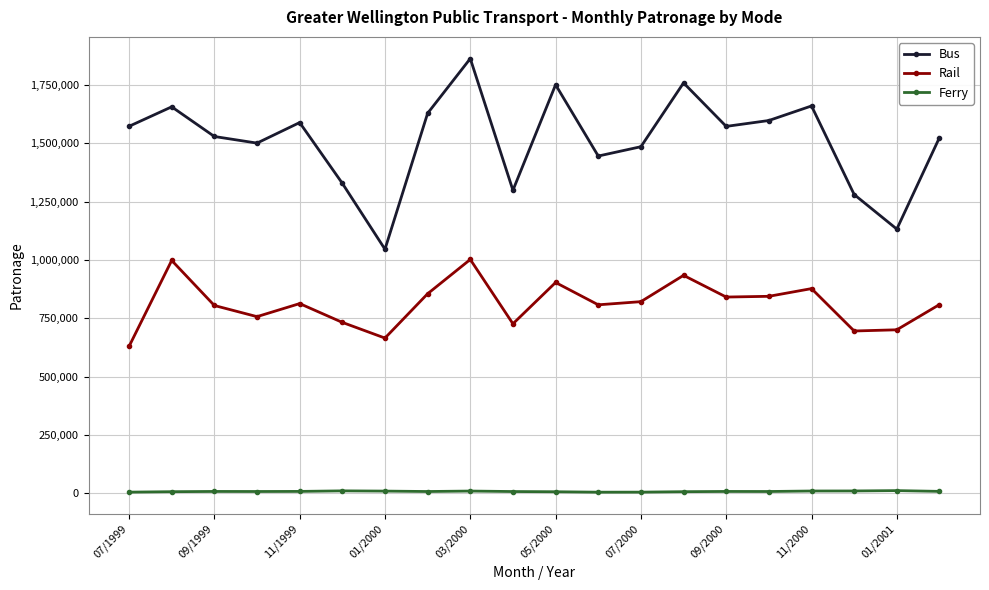

Which series has the widest spread of values?

Bus